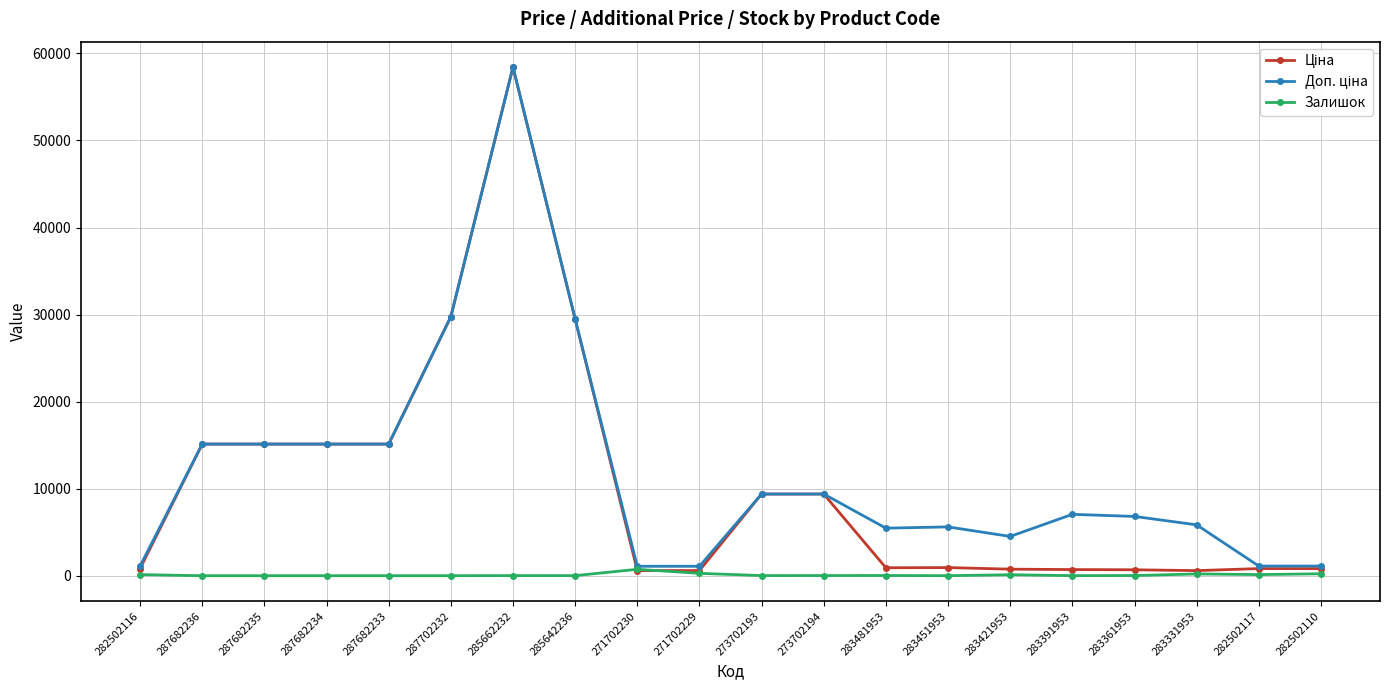

At which category does the chart reach its peak across all series?

285662232